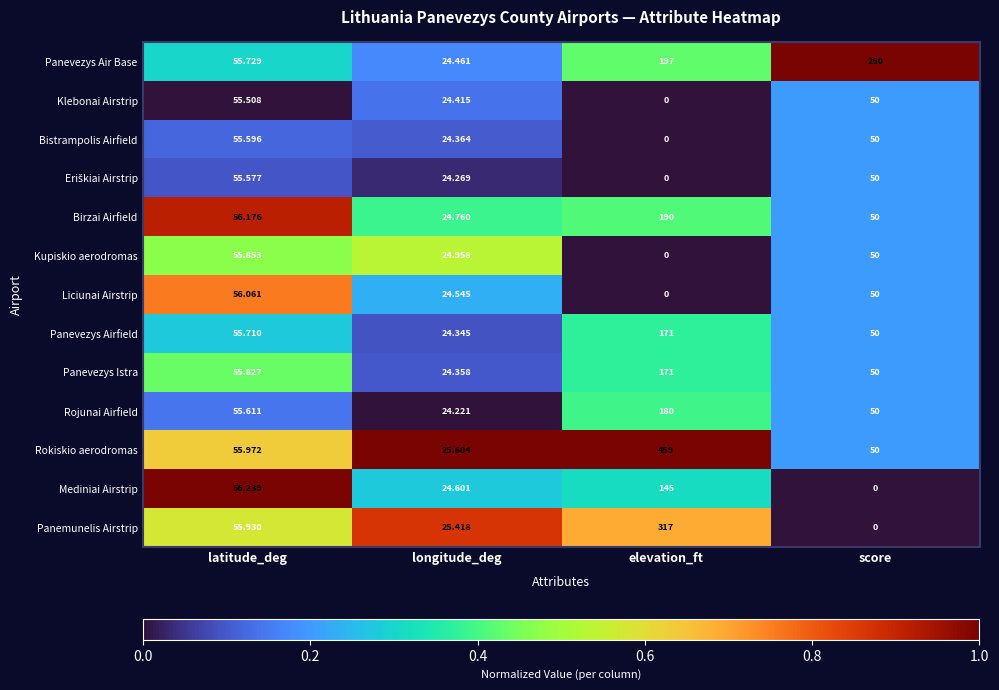

What is the difference between the highest and lowest values at longitude_deg?

1.4